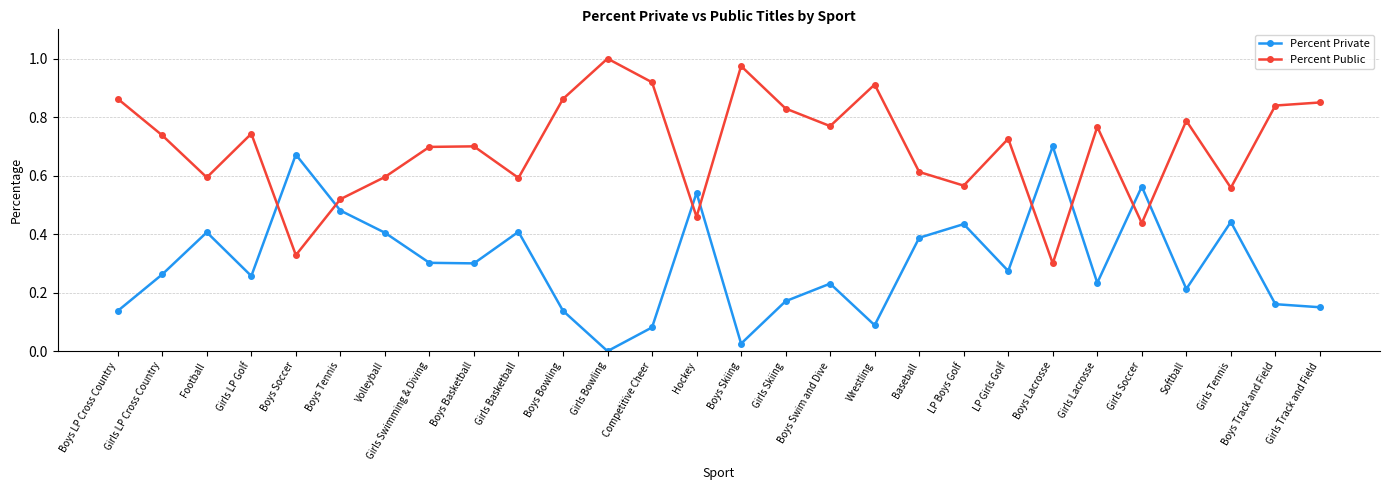

The Percent Public series shows 0.6 at Volleyball. True or false?

True